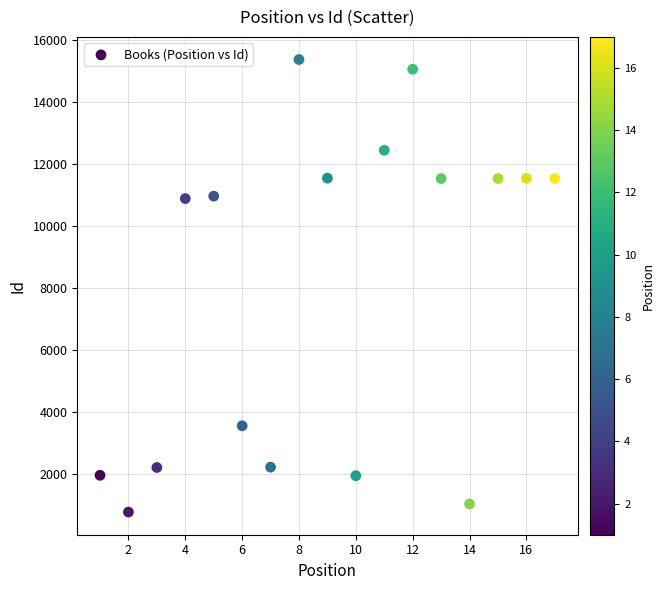

What is the range of X values (max minus min)?

16